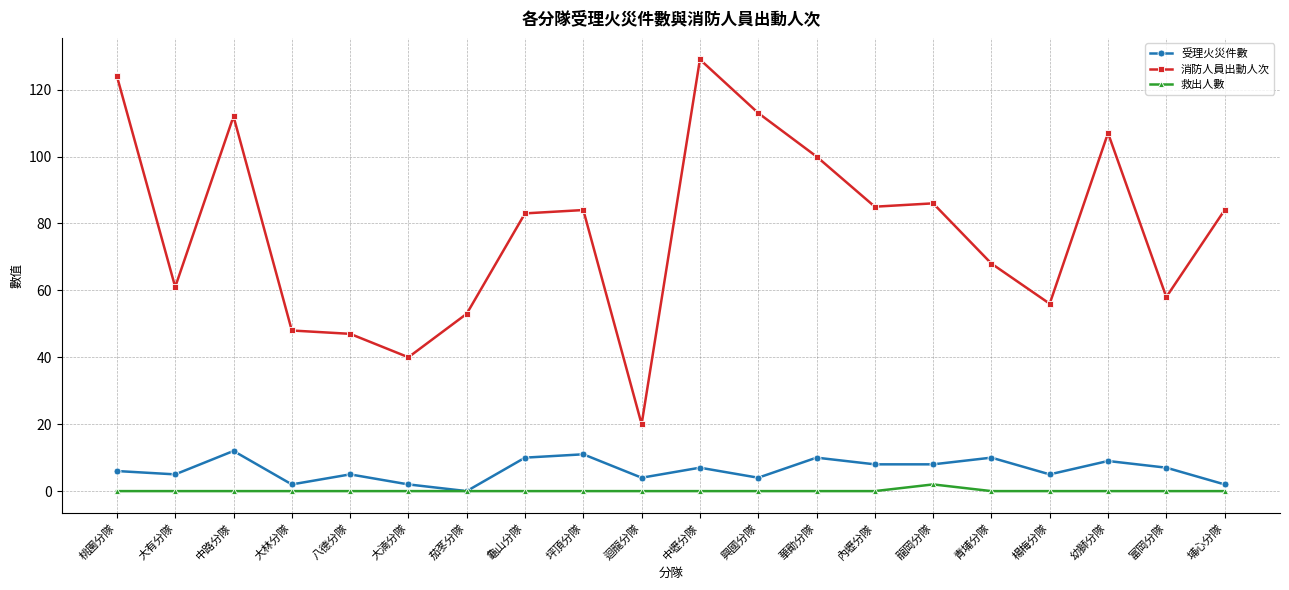

What is the difference between the 受理火災件數 values at 迴龍分隊 and 大有分隊?

1